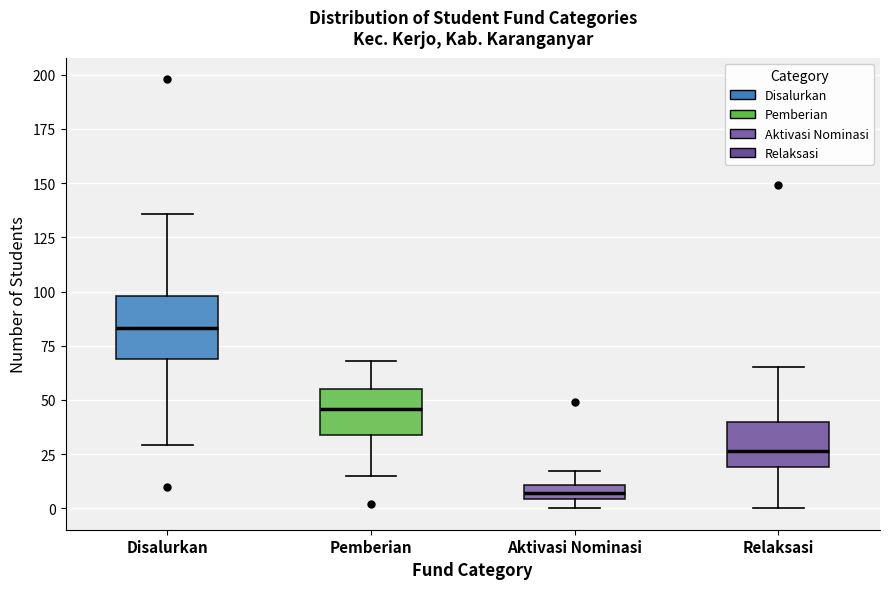

Where does the upper whisker of the box for Pemberian end on the y-axis? The values are not printed on the chart, so give them approximately, as read against the axis.

70